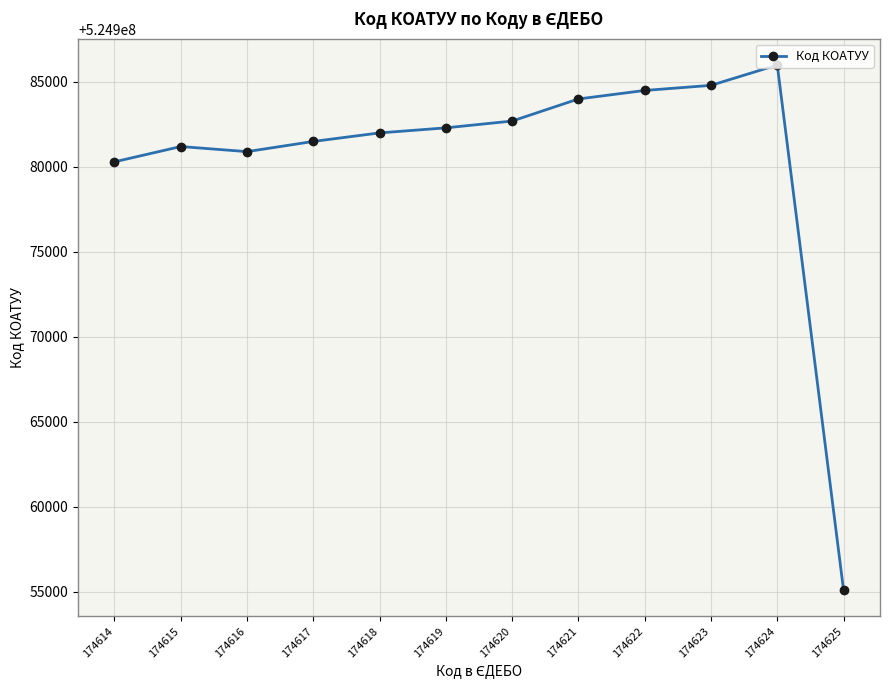

Reading left to right, transcribe all the data shown in this chart.

524980301	524981201	524980901	524981501	524982003	524982301	524982701	524984001	524984501	524984801	524986001	524955100